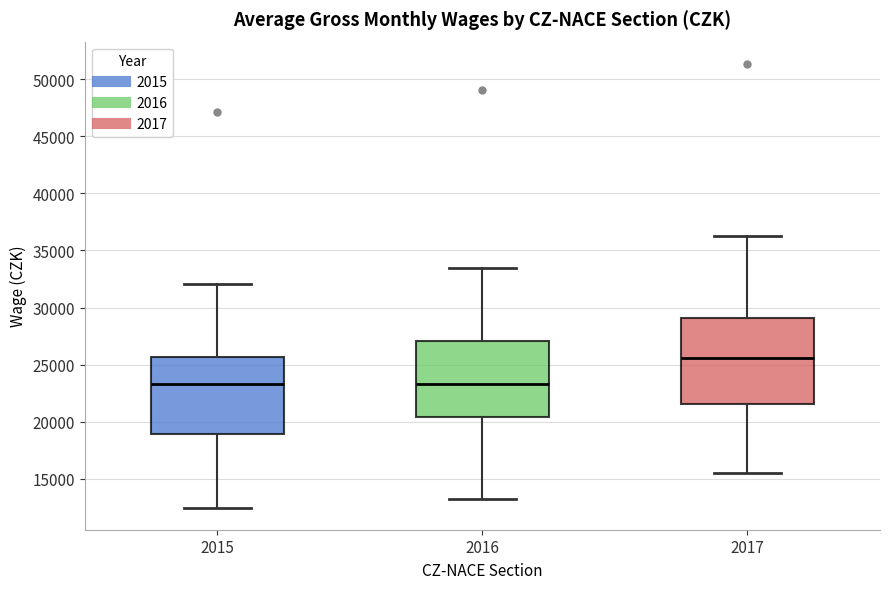

Where does the upper whisker of the box at x = 2017 end on the y-axis? The values are not printed on the chart, so give them approximately, as read against the axis.

36500